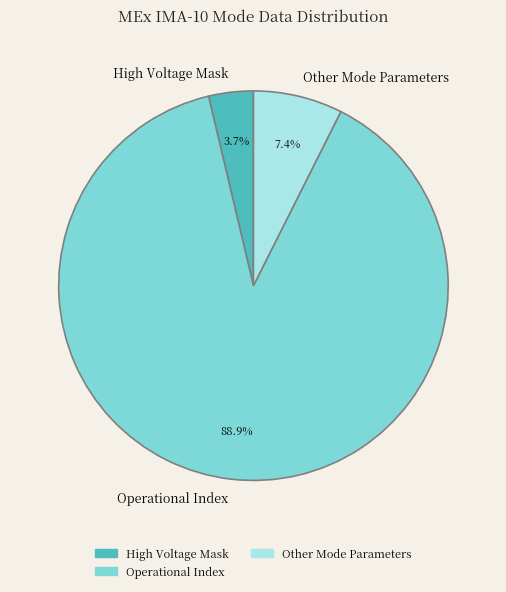

What is the ratio of the value at Other Mode Parameters to the value at High Voltage Mask?

2.0